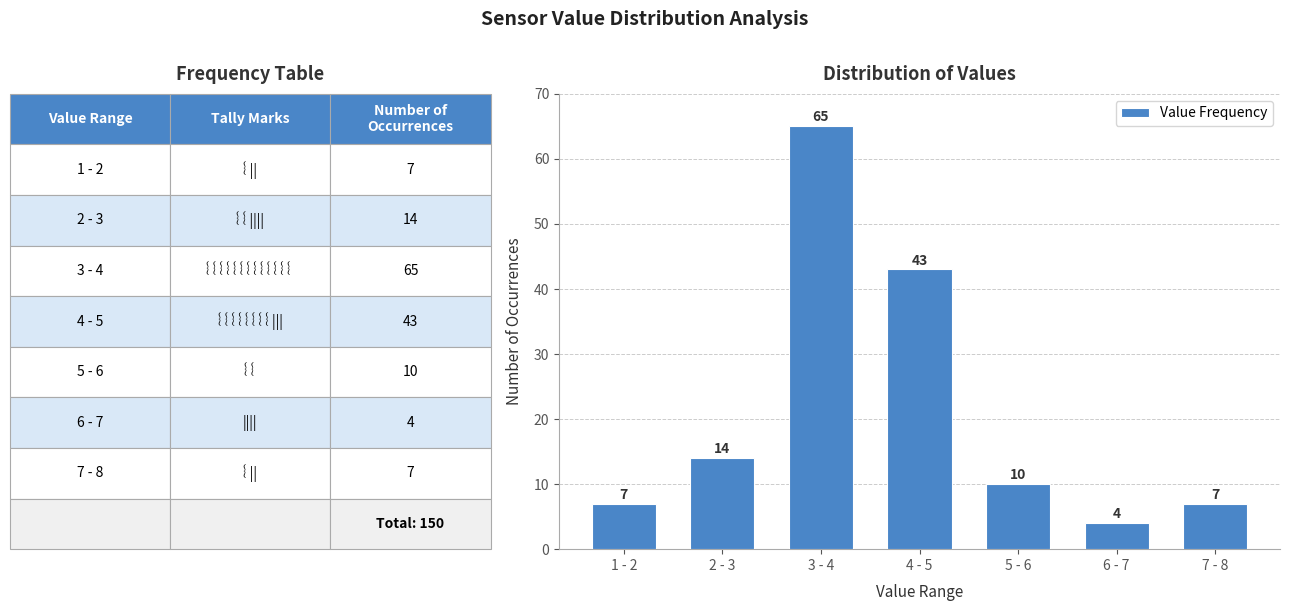

Reading left to right, list all the values displayed in this chart.

7	14	65	43	10	4	7